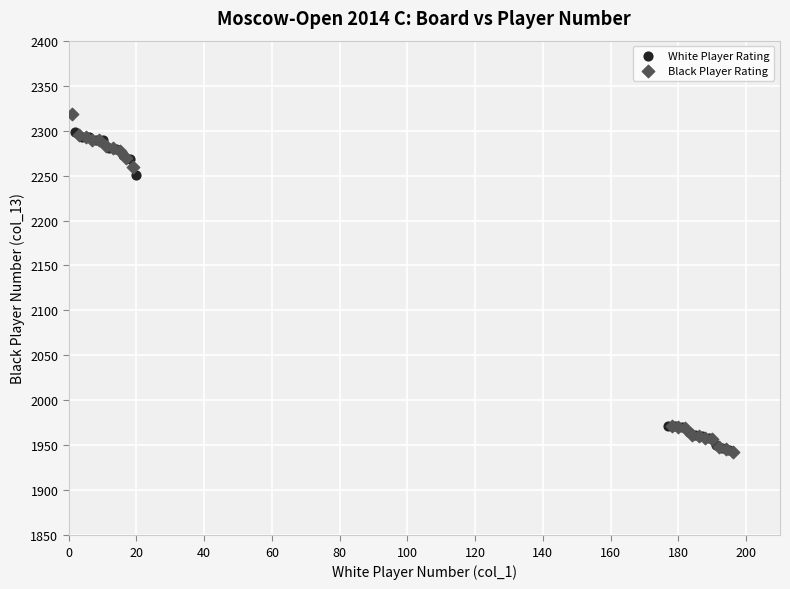

What are all the series names shown in the legend?

White Player Rating, Black Player Rating